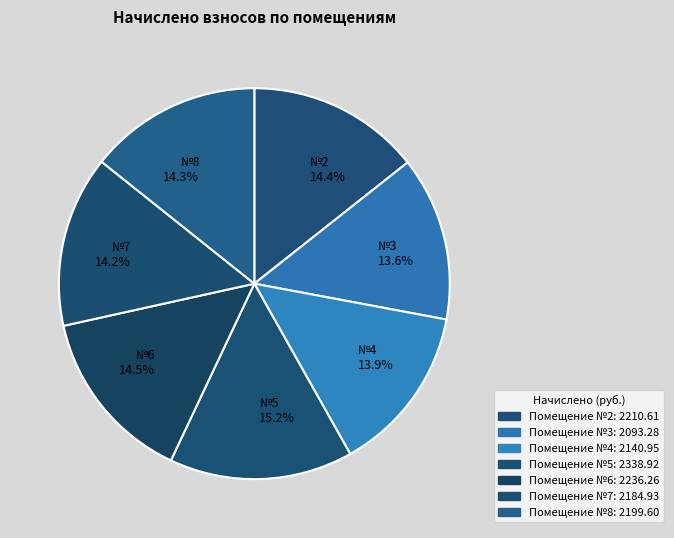

Does any single category account for the majority?

No